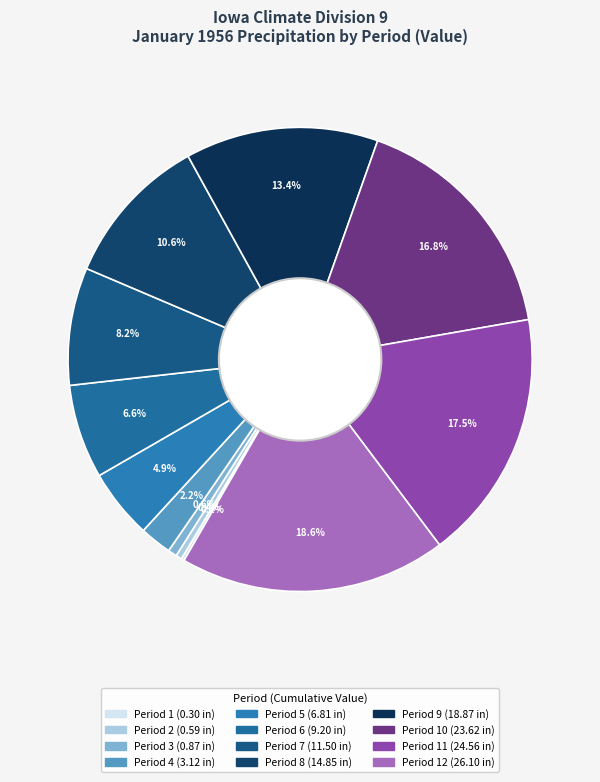

Does any single category account for the majority?

No